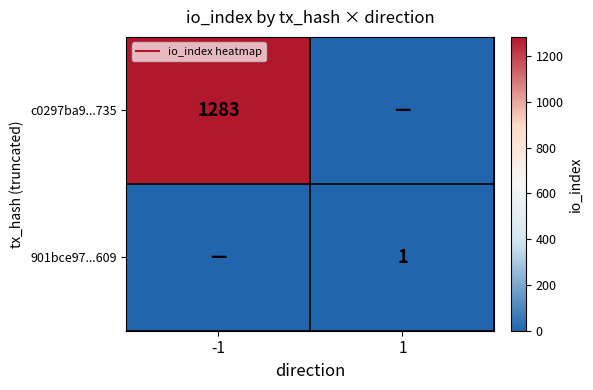

At -1, list the series in order from smallest to largest.

901bce97...609, c0297ba9...735